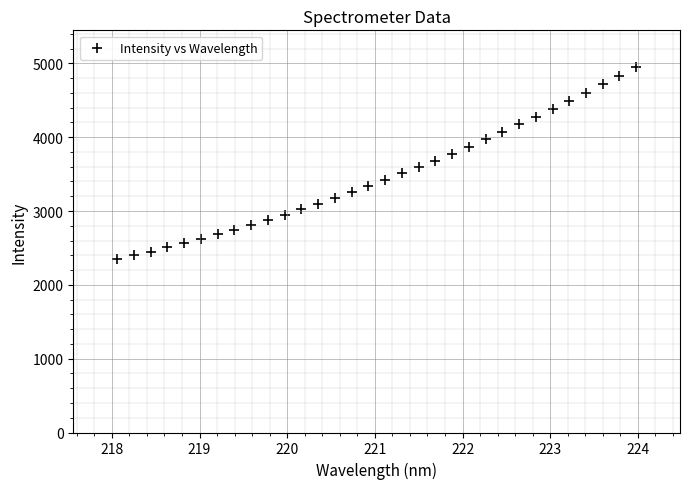

What is the range of Y values (max minus min)?

2606.1